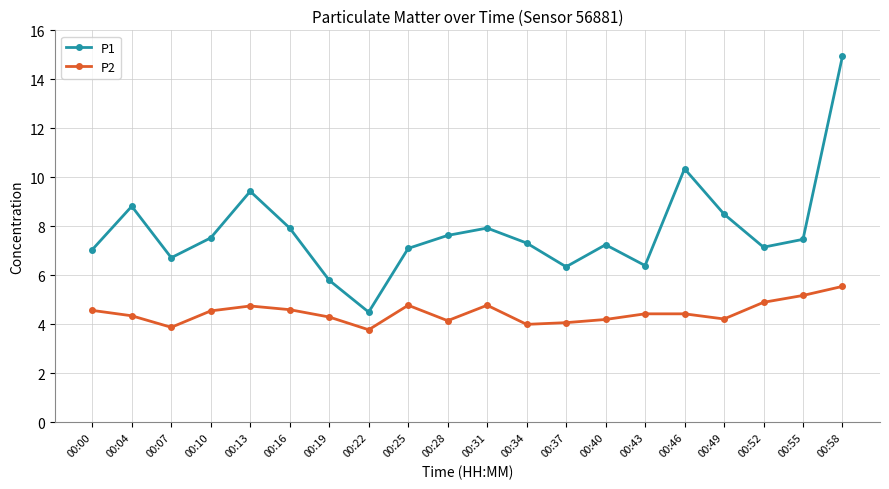

True or false: P1 has more than 2 interior local peaks.

True